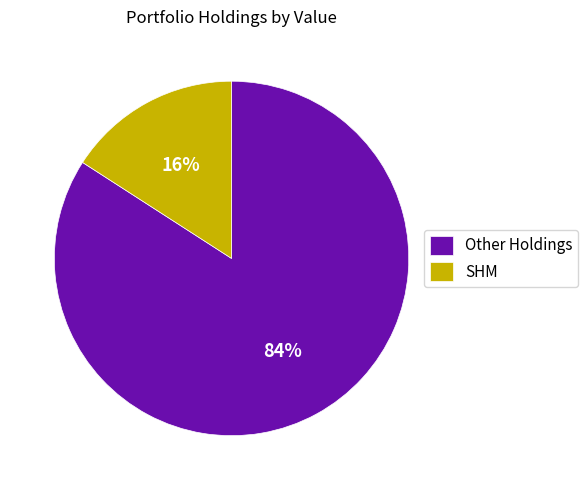

Which slice is the largest?

Other Holdings